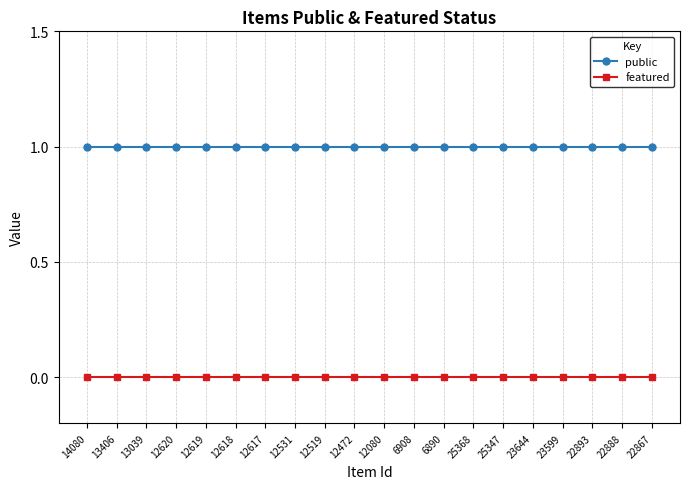

Is this an area chart (filled region under the line)?

No